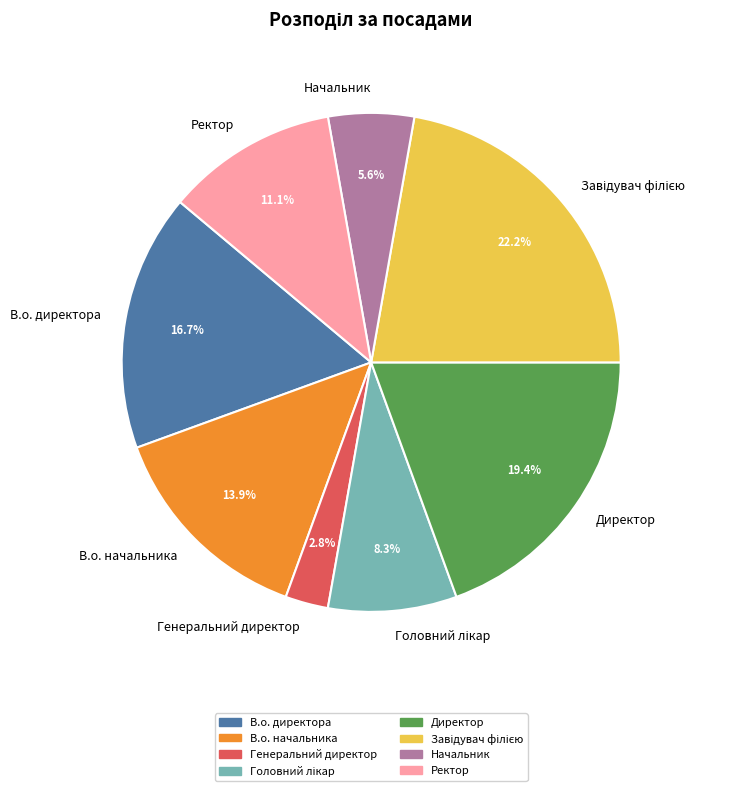

How many slices are in this pie chart?

8